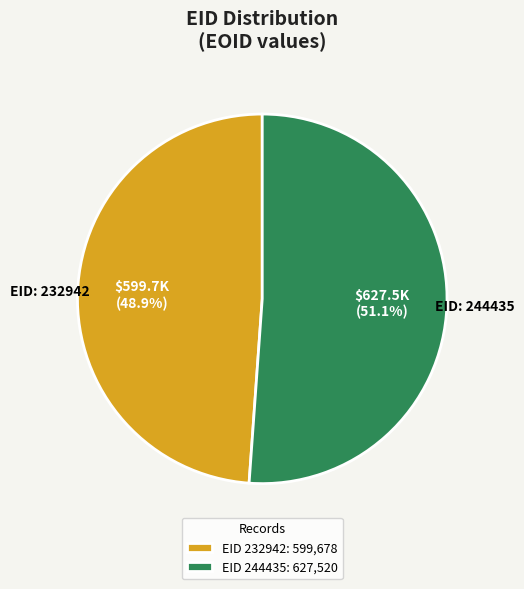

Rank the categories by value from lowest to highest.

EID 232942: 599,678, EID 244435: 627,520